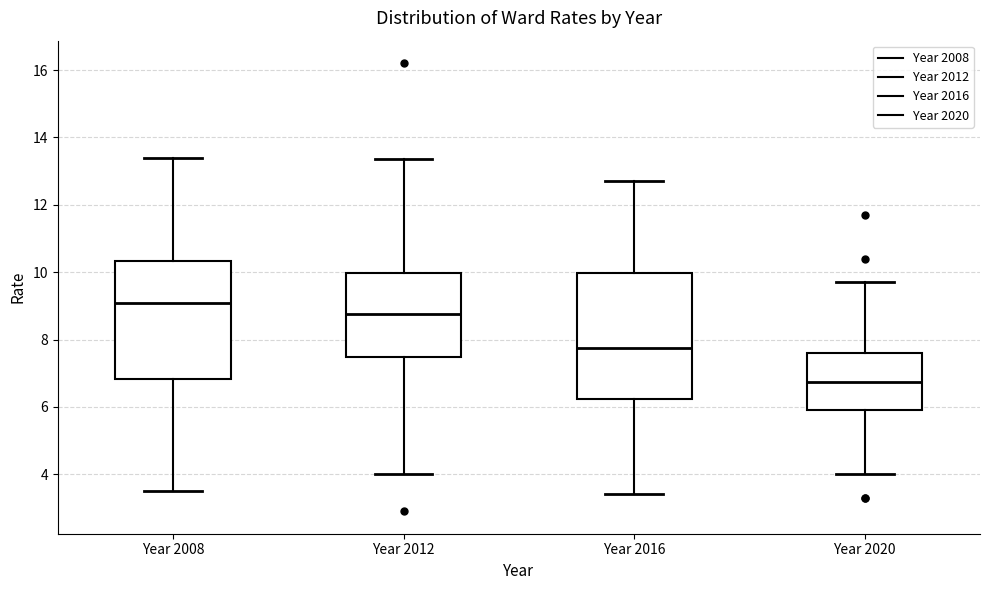

Reading left to right, read every box against the y-axis: the position of its median line, the range the box covers, and the ends of its whiskers. The values are not printed on the chart, so give them approximately, as read against the axis.

Year 2008: median 9.0, box 6.8 to 10.4, whiskers 3.4 to 13.4
Year 2012: median 8.8, box 7.4 to 10.0, whiskers 4.0 to 13.4
Year 2016: median 7.8, box 6.2 to 10.0, whiskers 3.4 to 12.8
Year 2020: median 6.8, box 6.0 to 7.6, whiskers 4.0 to 9.8